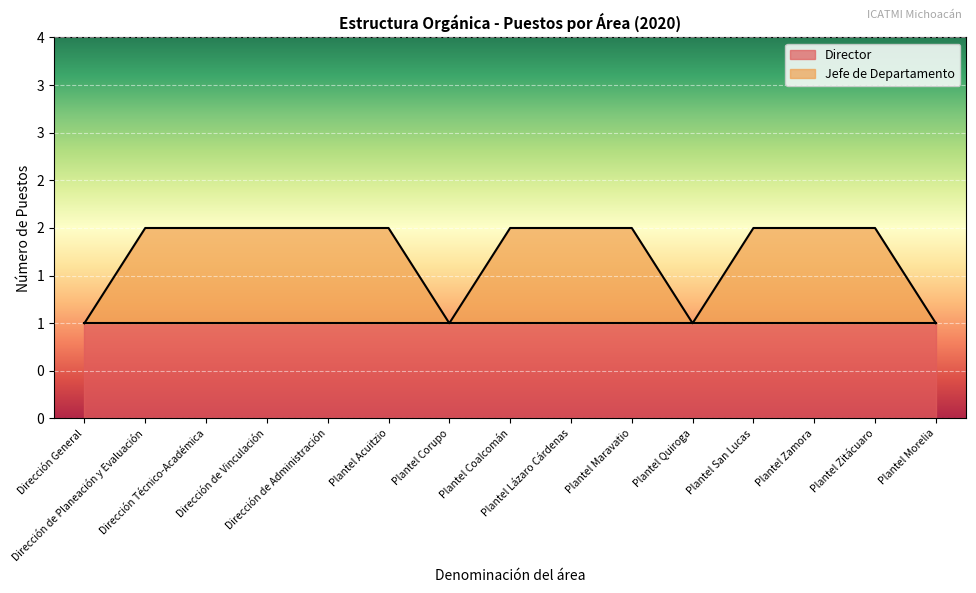

Reading left to right, extract all data points from this chart.

1	2	2	2	2	2	1	2	2	2	1	2	2	2	1